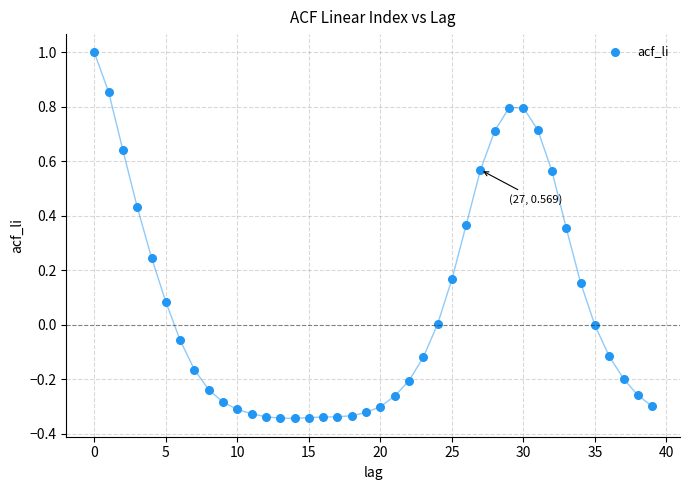

What is the range of Y values (max minus min)?

1.3